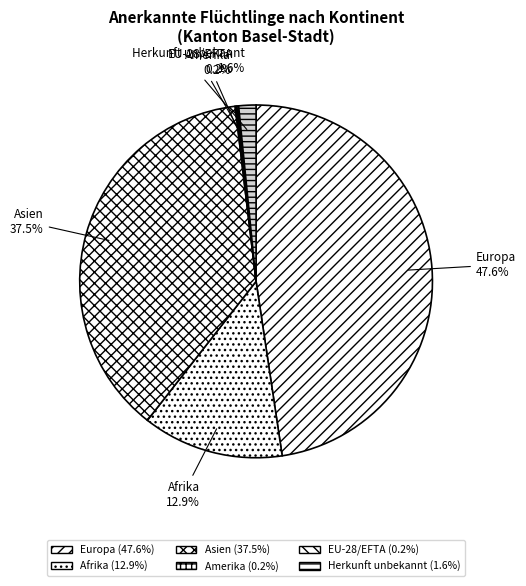

Count the number of slices in the pie.

6